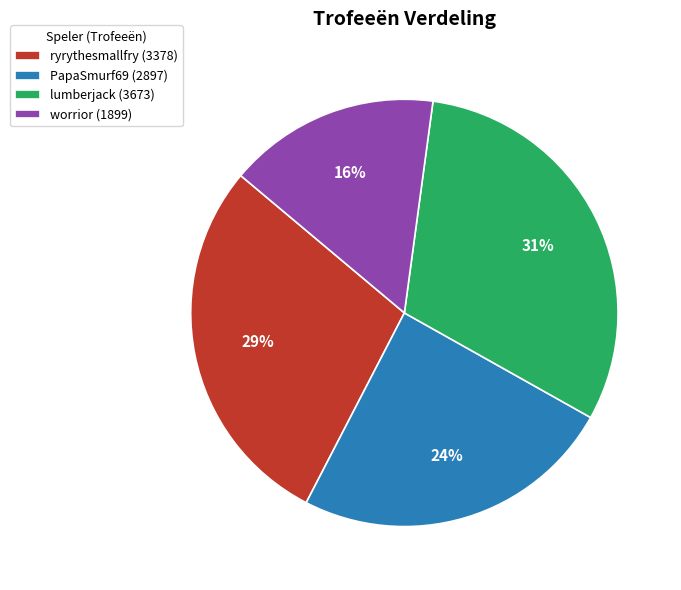

Does ryrythesmallfry account for over 50% of the chart?

No